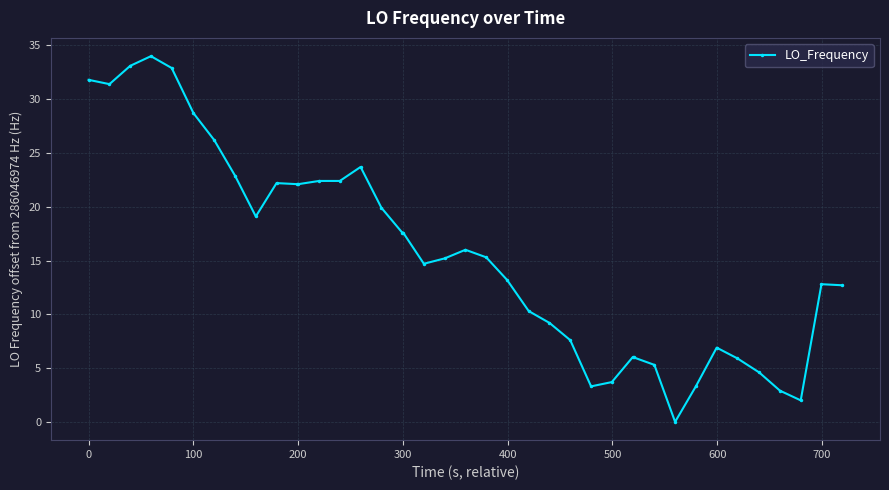

Is this an area chart (filled region under the line)?

No